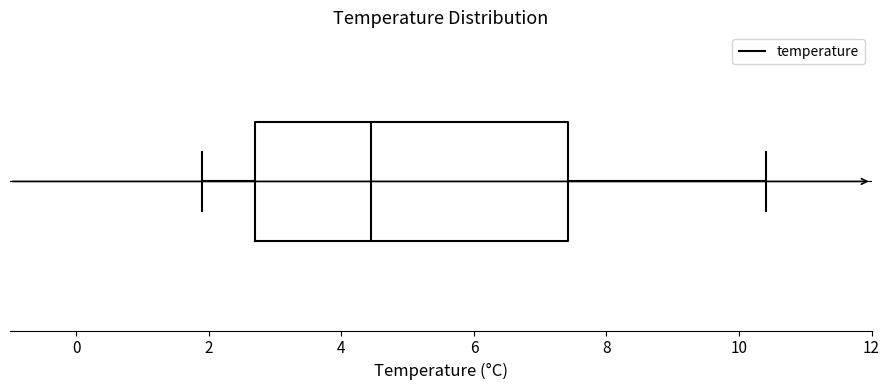

Where is the right edge of the box on the x-axis? The values are not printed on the chart, so give them approximately, as read against the axis.

7.4